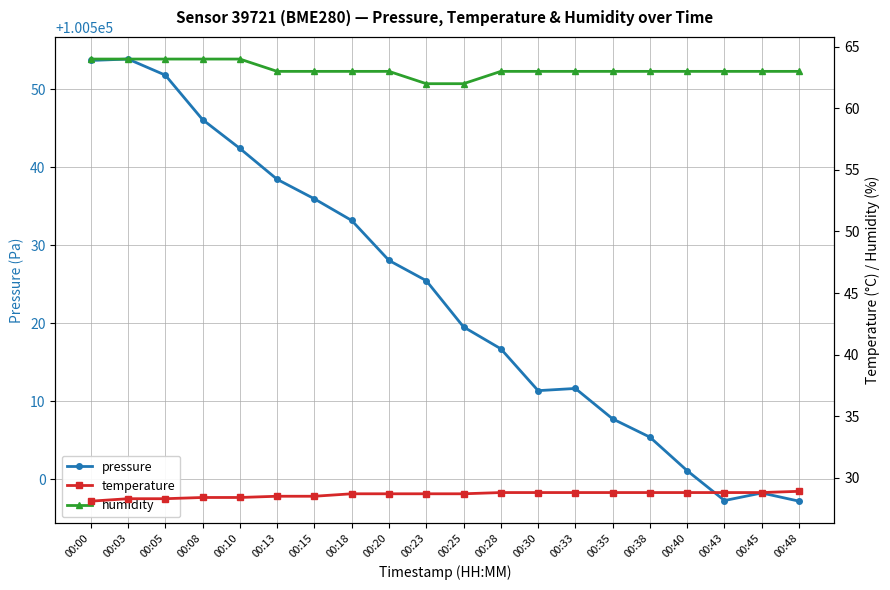

Which has a higher value, 00:25 or 00:23?

00:23